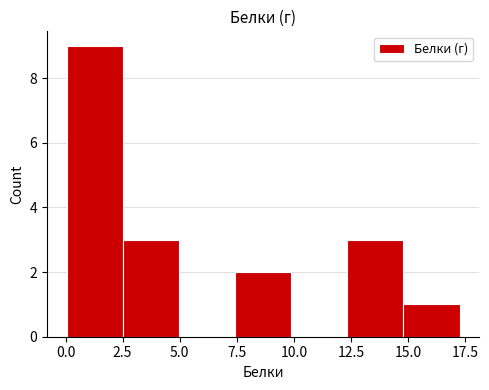

Over which range of the x-axis is the bar tallest?

0.0 to 2.5